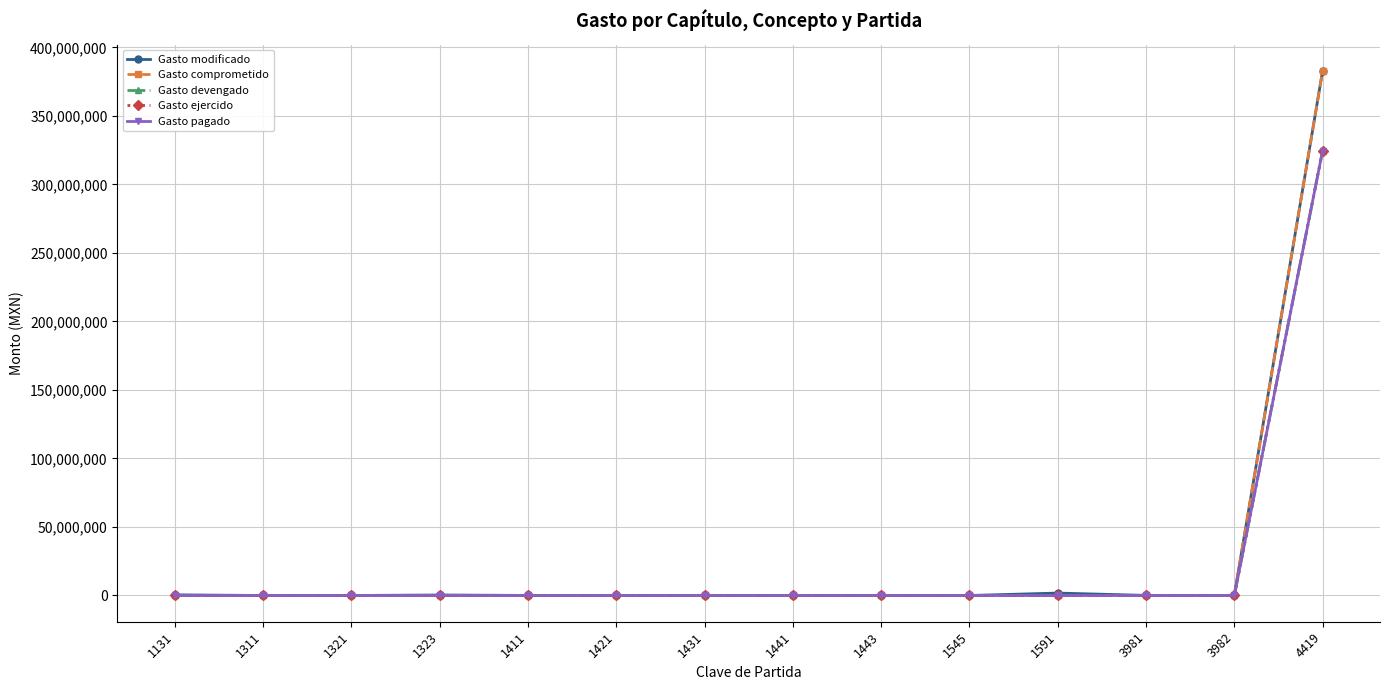

True or false: Gasto modificado and Gasto comprometido cross at least once.

False